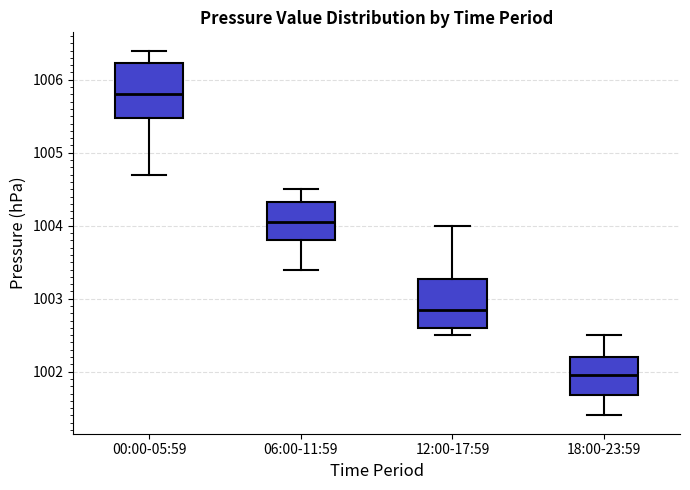

Reading left to right, read every box against the y-axis: the position of its median line, the range the box covers, and the ends of its whiskers. The values are not printed on the chart, so give them approximately, as read against the axis.

00:00-05:59: median 1005.8, box 1005.5 to 1006.2, whiskers 1004.7 to 1006.4
06:00-11:59: median 1004.1, box 1003.8 to 1004.3, whiskers 1003.4 to 1004.5
12:00-17:59: median 1002.9, box 1002.6 to 1003.3, whiskers 1002.5 to 1004.0
18:00-23:59: median 1002.0, box 1001.7 to 1002.2, whiskers 1001.4 to 1002.5